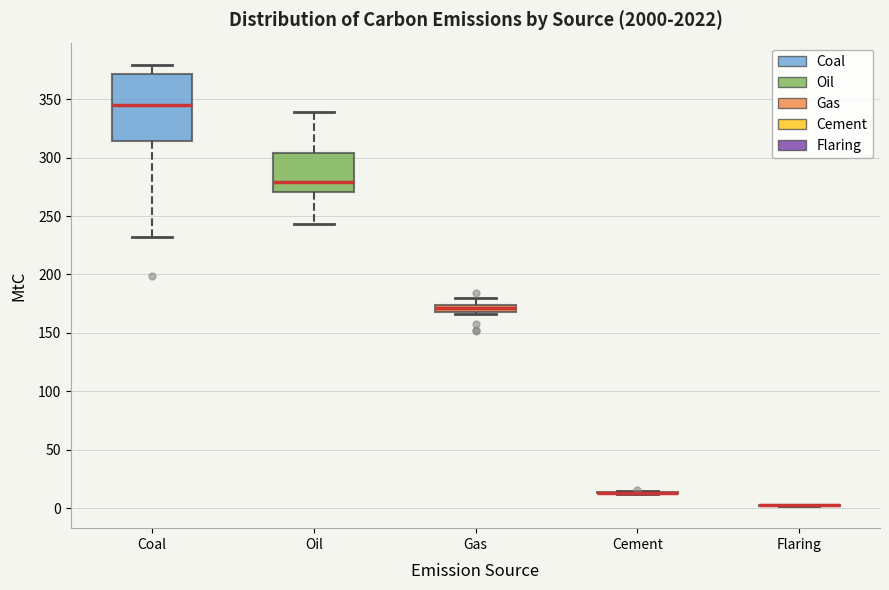

Comparing the boxes themselves (not the whiskers), which one is the tallest?

Coal